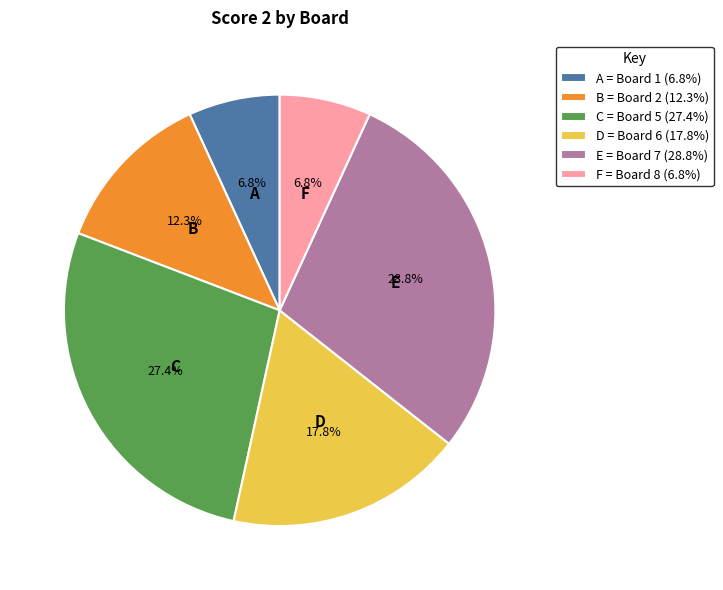

Which has a higher value, B or C?

C